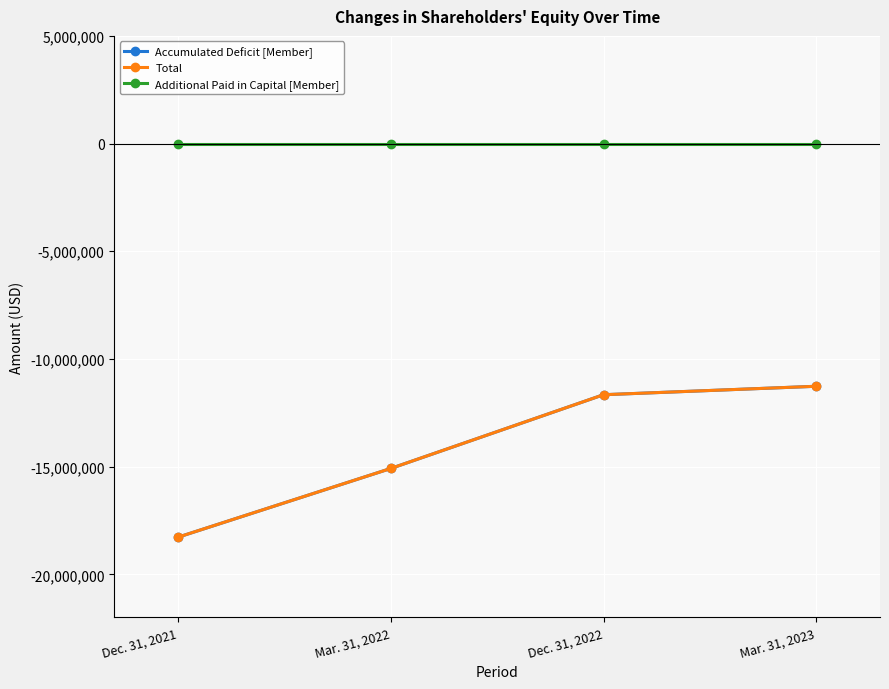

What is the difference between the second highest and second lowest values in the Total series?

3423410